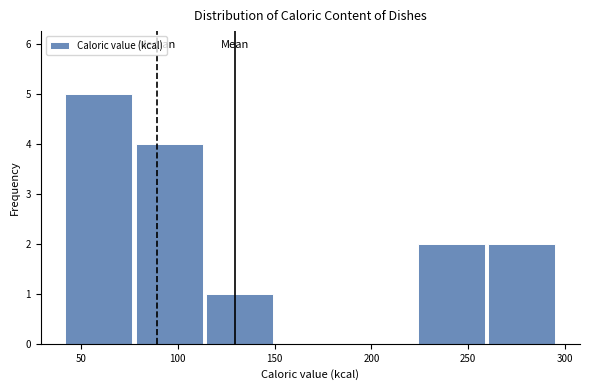

Which range on the x-axis has the tallest bar?

40 to 75